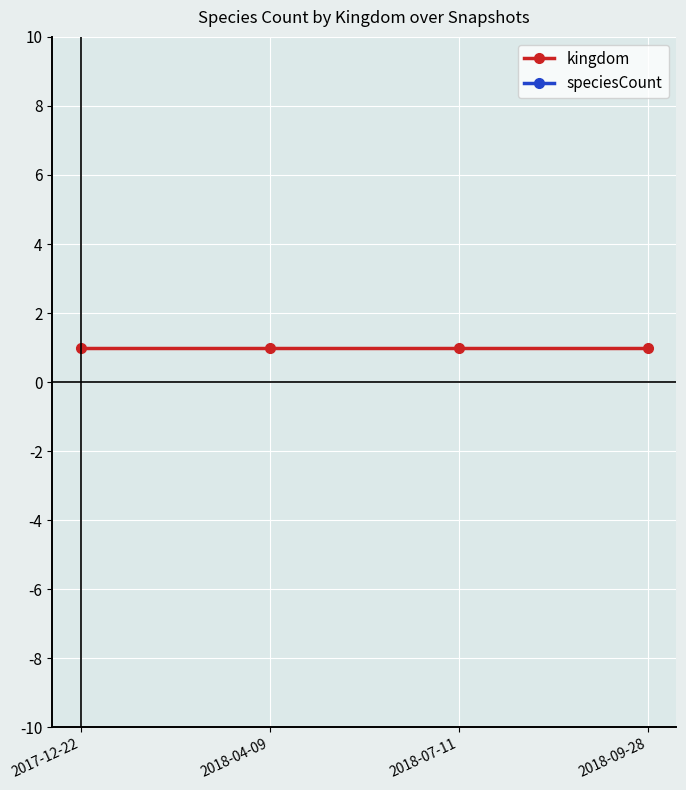

Is it true that speciesCount equals 58 at 2018-09-28?

False